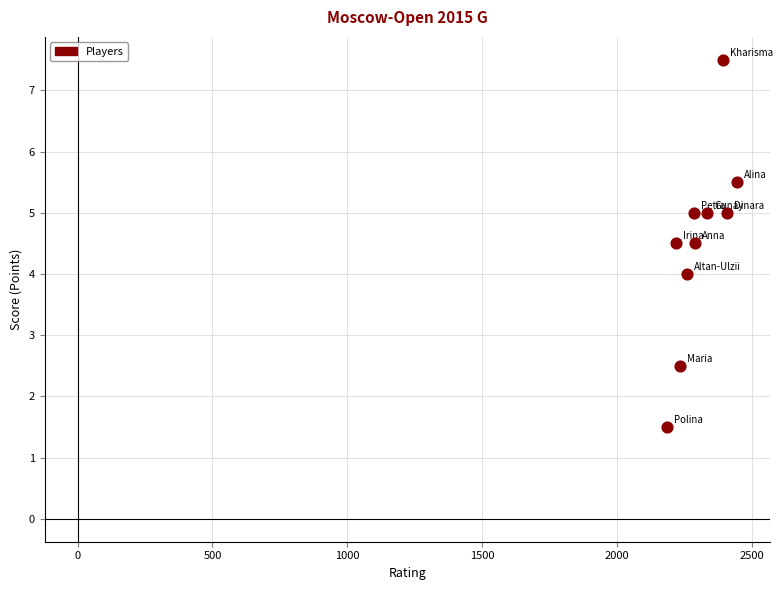

What is the range of Y values (max minus min)?

6.0